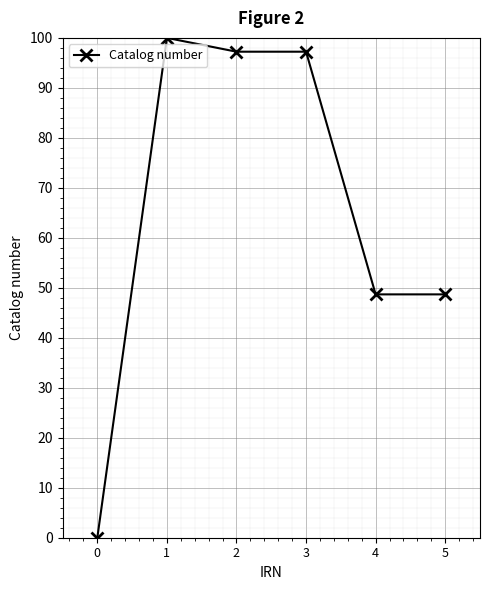

What is the difference between the values at 0 and 2?

97.2